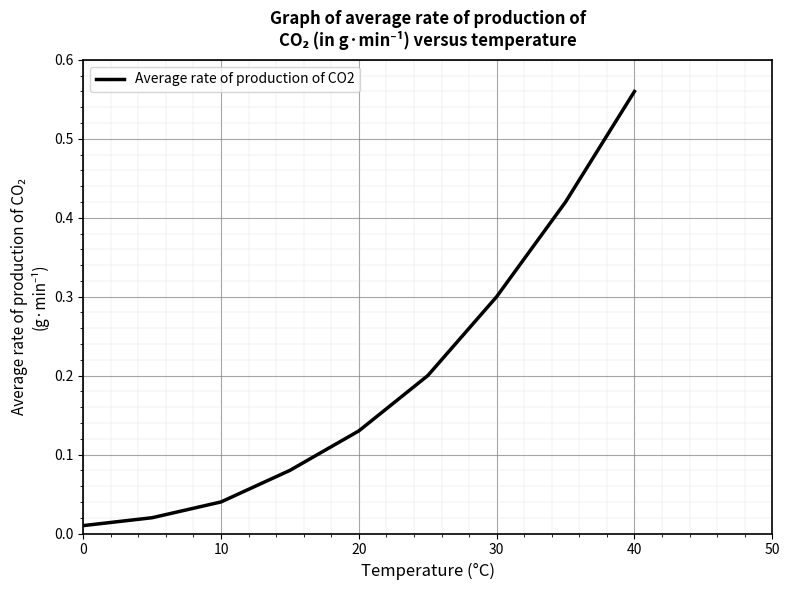

Which category has the highest value across all series?

40